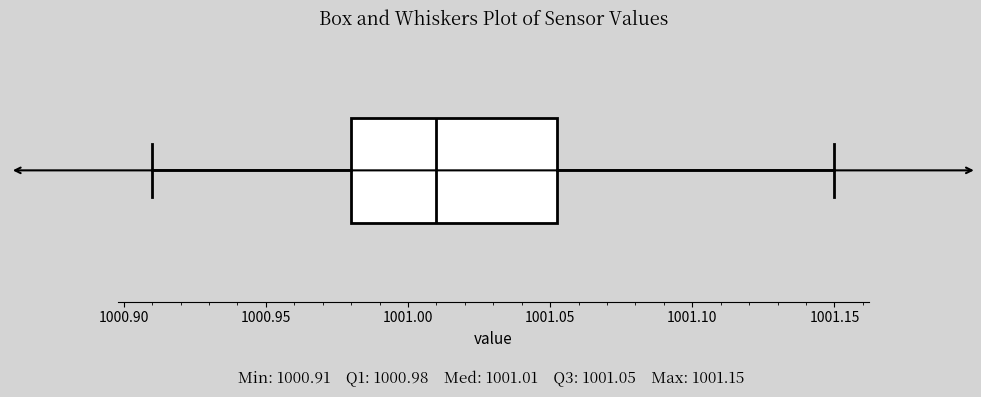

Read this box plot against the x-axis: the position of the median line, the range covered by the box, and the ends of both whiskers. The values are not printed on the chart, so give them approximately, as read against the axis.

median 1001.010, box 1000.980 to 1001.055, whiskers 1000.910 to 1001.150